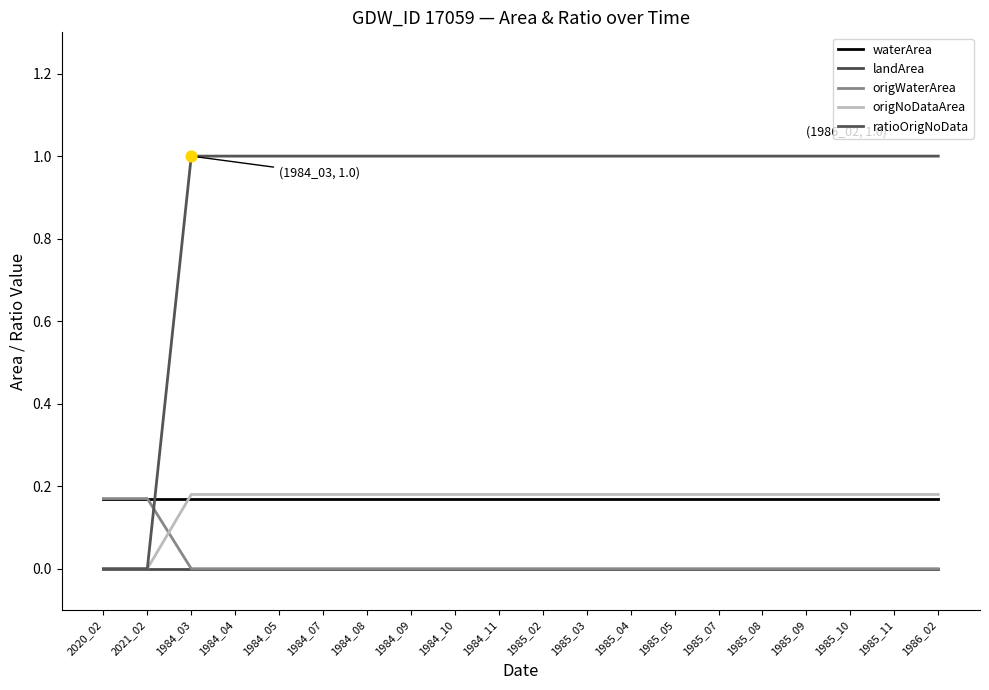

At how many categories does at least one series exceed 0?

20